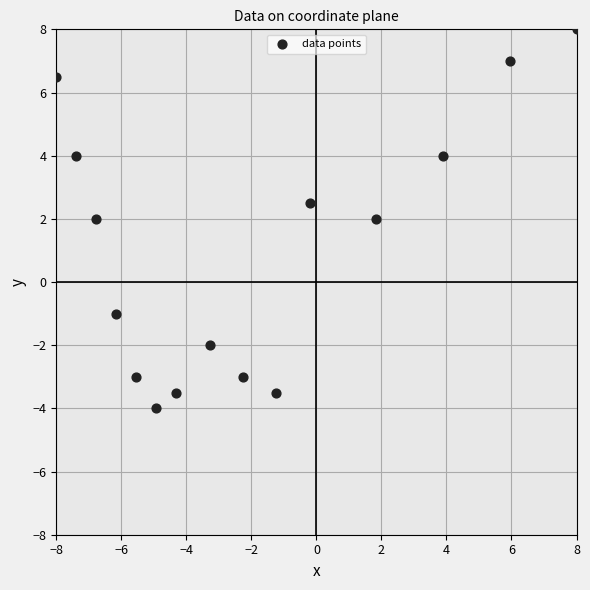

What is the range of X values (max minus min)?

16.0